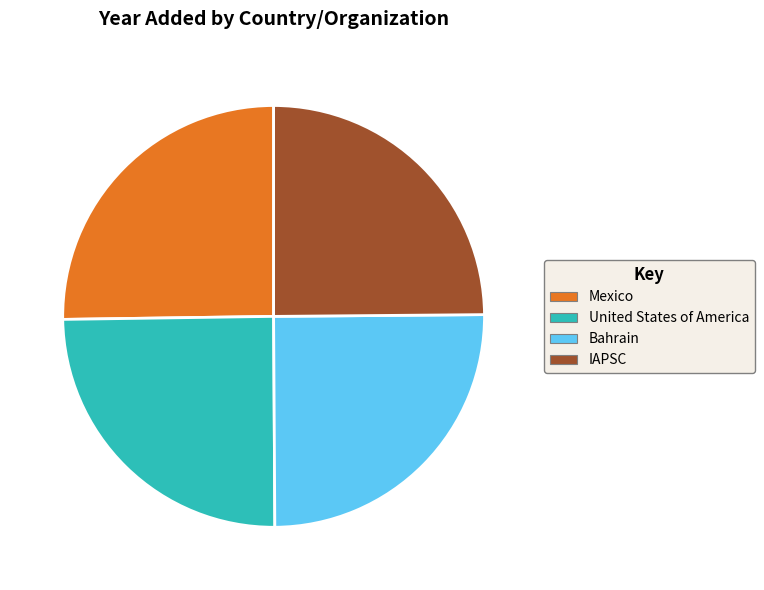

The United States of America slice represents 33% of the pie. True or false?

False